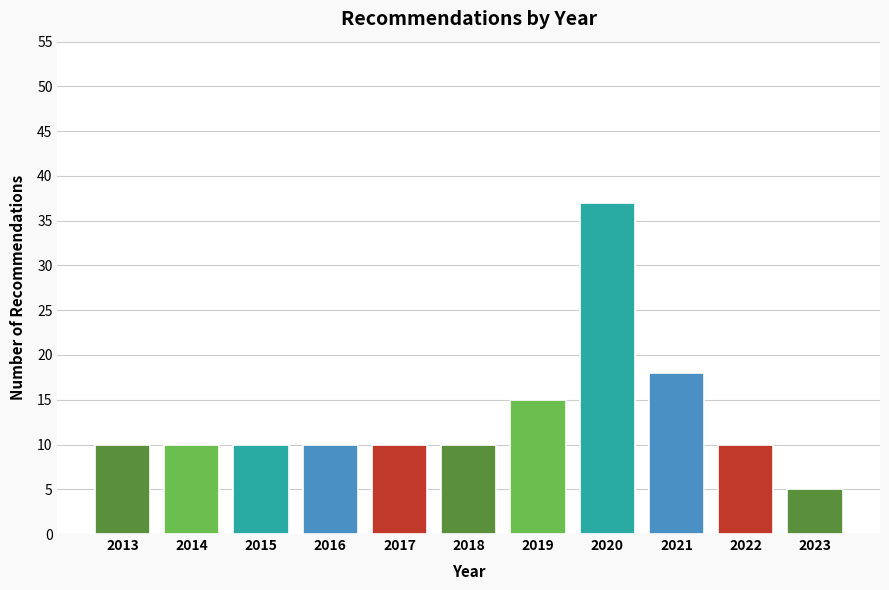

Reading right to left, what are all the values shown in this chart?

5	10	18	37	15	10	10	10	10	10	10